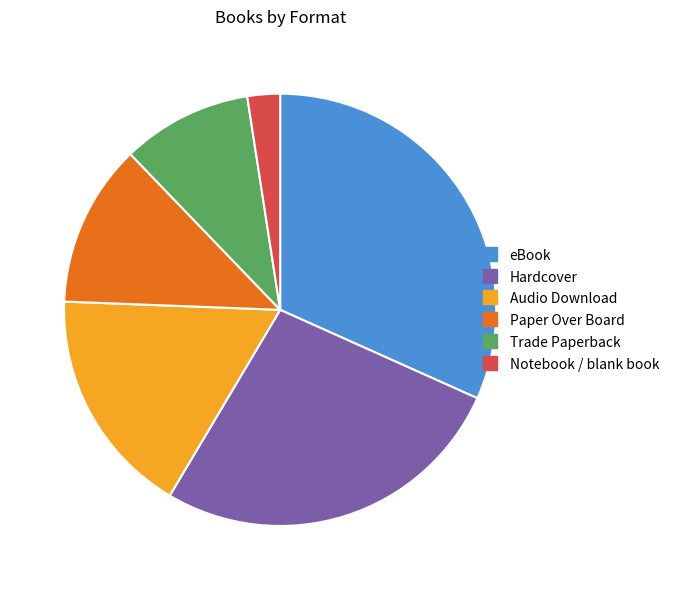

Rank the categories by value from highest to lowest.

eBook, Hardcover, Audio Download, Paper Over Board, Trade Paperback, Notebook / blank book